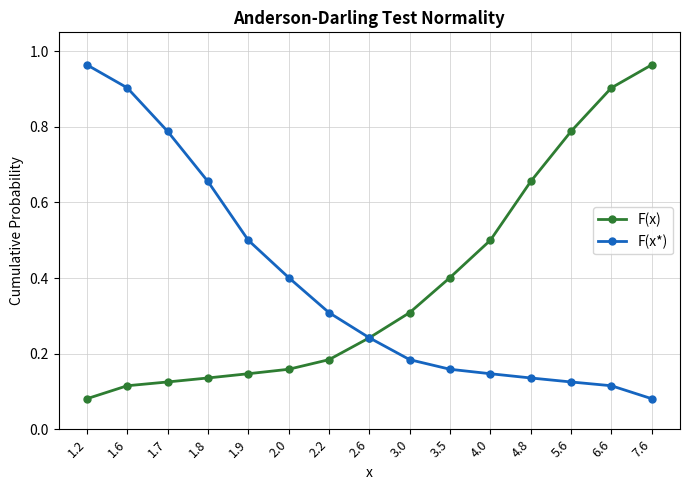

At which label does F(x) reach its minimum?

1.2